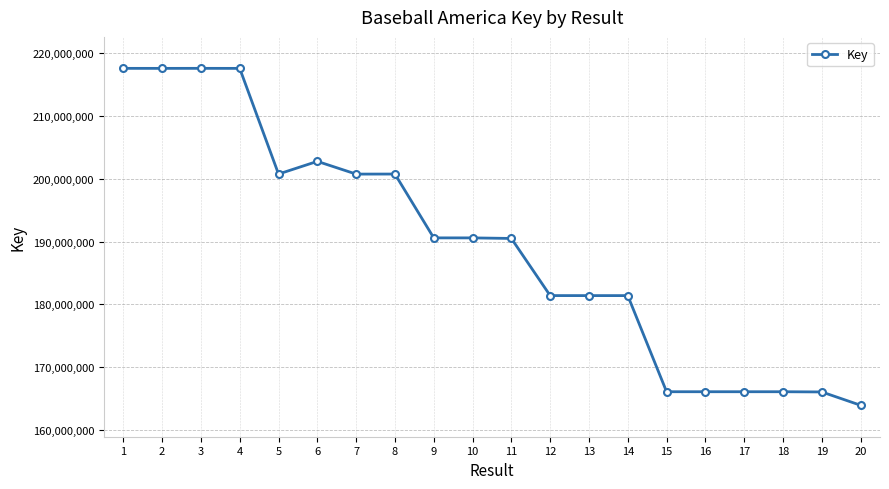

Where does the data first go above 190580871?

1